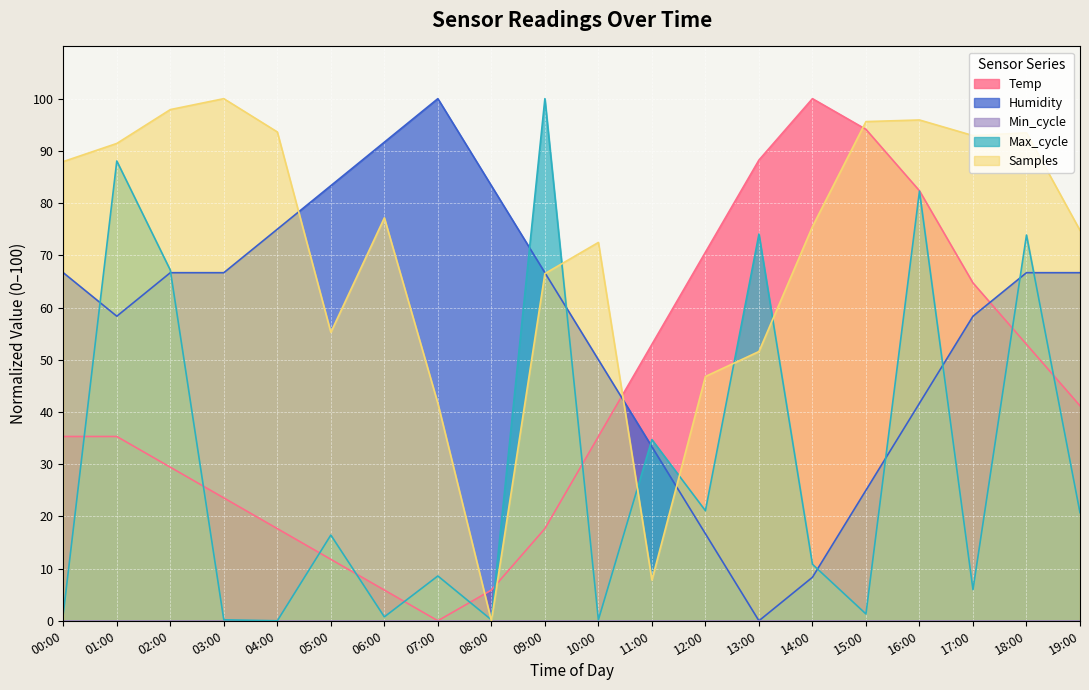

Reading left to right, list all the values displayed in this chart.

Temp: 35.3	35.3	29.4	23.5	17.6	11.8	5.9	0.0	5.9	17.6	35.3	52.9	70.6	88.2	100.0	94.1	82.4	64.7	52.9	41.2
Humidity: 66.7	58.3	66.7	66.7	75.0	83.3	91.7	100.0	83.3	66.7	50.0	33.3	16.7	0.0	8.3	25.0	41.7	58.3	66.7	66.7
Max_cycle: 1.3	88.1	67.2	0.2	0.0	16.4	0.7	8.6	0.2	100.0	0.2	34.7	21.1	74.1	10.8	1.3	82.3	6.0	73.9	20.7
Samples: 87.9	91.4	97.9	100.0	93.6	55.2	77.2	41.6	0.0	66.5	72.5	7.8	46.8	51.6	75.5	95.6	95.9	92.9	93.5	74.8